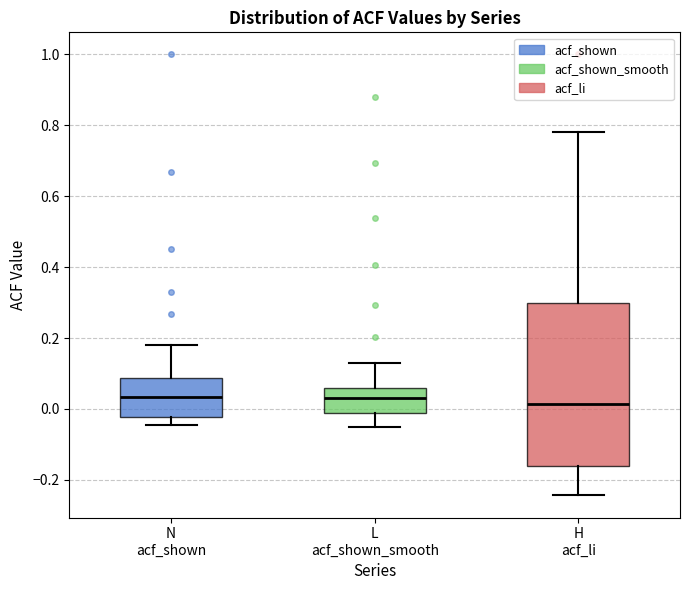

Reading left to right, read every box against the y-axis: the position of its median line, the range the box covers, and the ends of its whiskers. The values are not printed on the chart, so give them approximately, as read against the axis.

N acf_shown: median 0.04, box -0.02 to 0.08, whiskers -0.04 to 0.18
L acf_shown_smooth: median 0.04, box -0.02 to 0.06, whiskers -0.06 to 0.14
H acf_li: median 0.02, box -0.16 to 0.30, whiskers -0.24 to 0.78